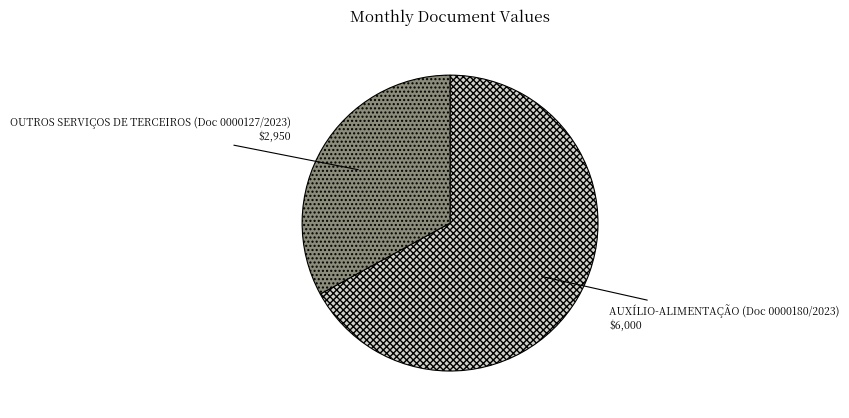

Rank the categories by value from highest to lowest.

AUXÍLIO-ALIMENTAÇÃO (Doc 0000180/2023), OUTROS SERVIÇOS DE TERCEIROS (Doc 0000127/2023)